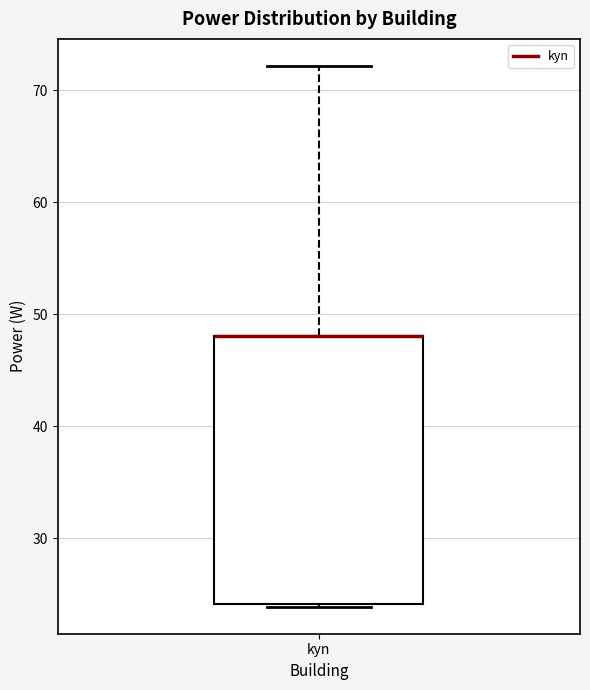

Transcribe this box plot: give where the median line is, the range the box spans, and where the two whiskers end, as read against the y-axis. The values are not printed on the chart, so give them approximately, as read against the axis.

median 48 (drawn on the box's upper edge), box 24 to 48, whiskers 24 to 72